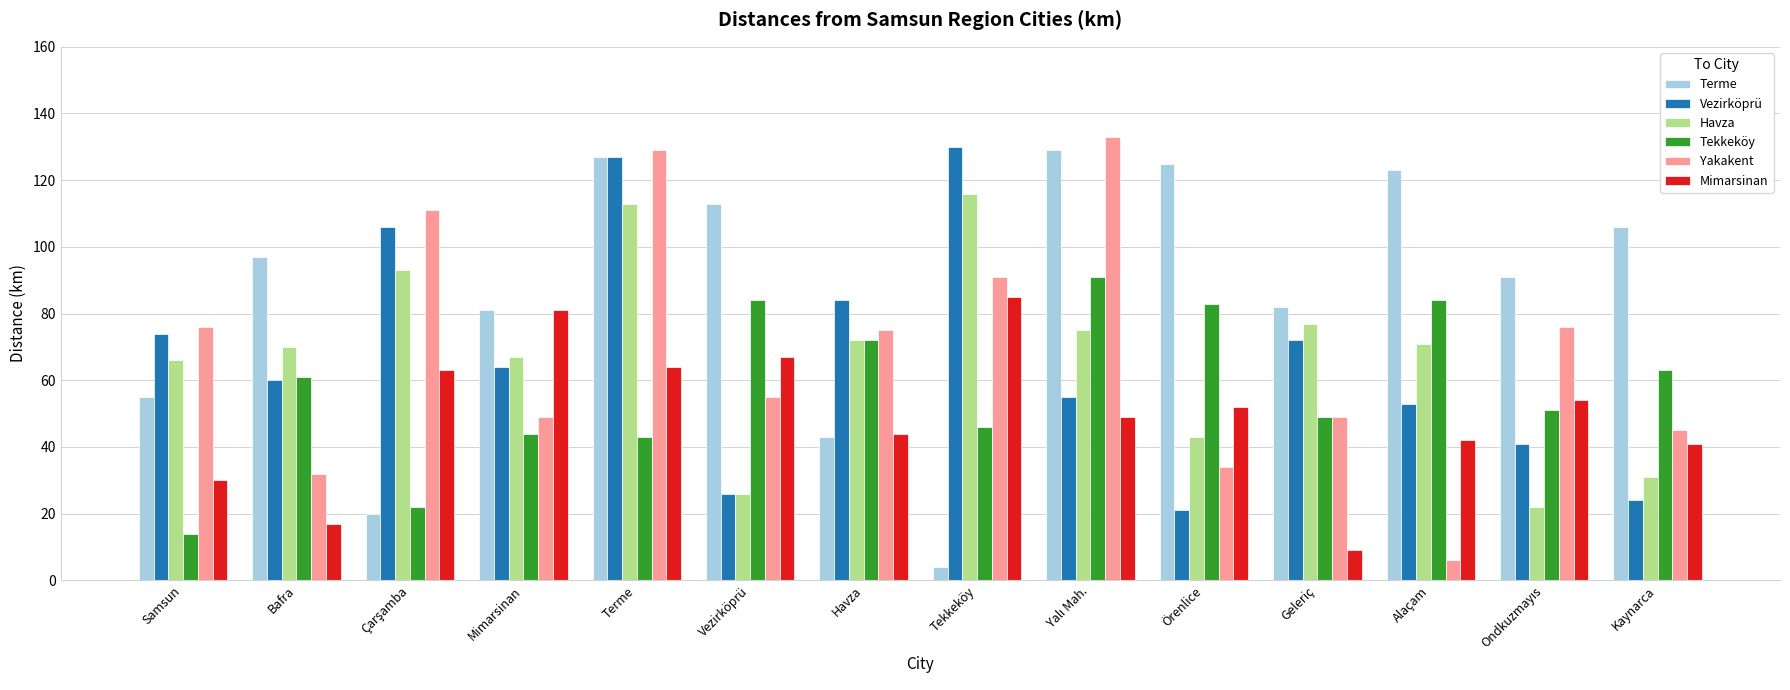

Is the value of Vezirköprü at Geleriç greater than the value of Tekkeköy at Terme?

Yes